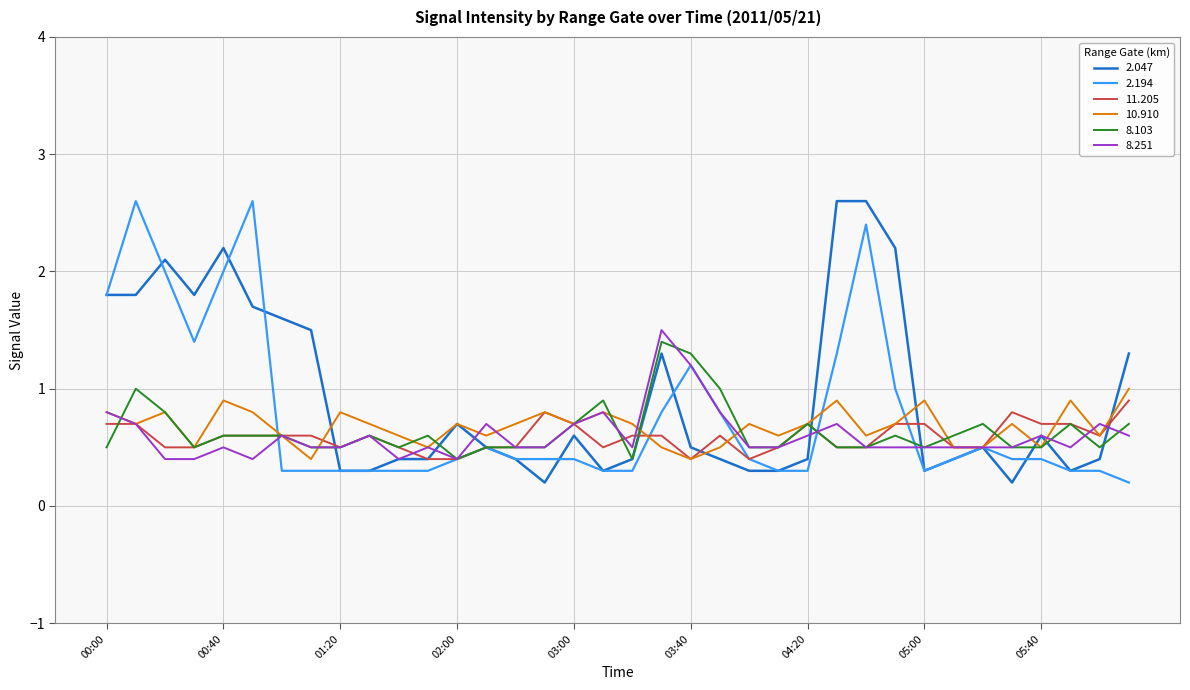

What are all the series names shown in the legend?

2.047, 2.194, 11.205, 10.910, 8.103, 8.251